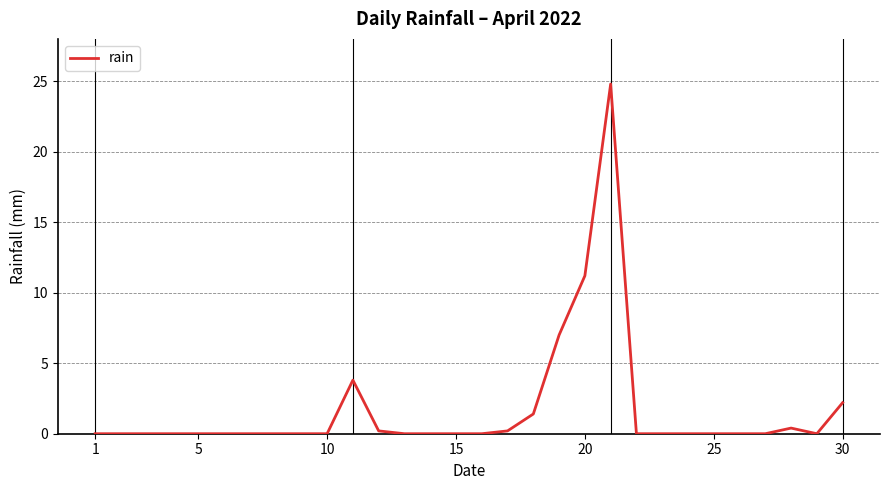

What is the maximum value shown in the chart?

24.8